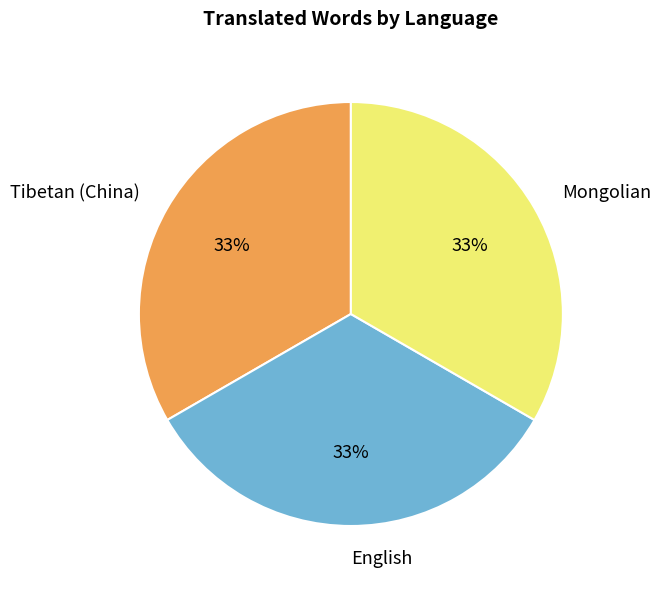

Is there any slice that represents more than half of the pie?

No